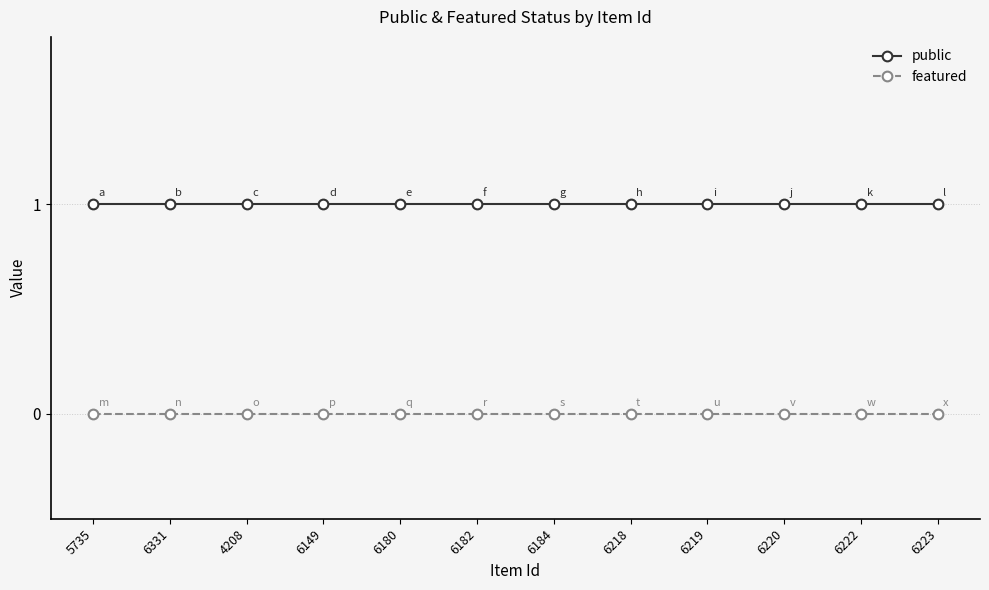

The value of featured at 5735 is 0. True or false?

True